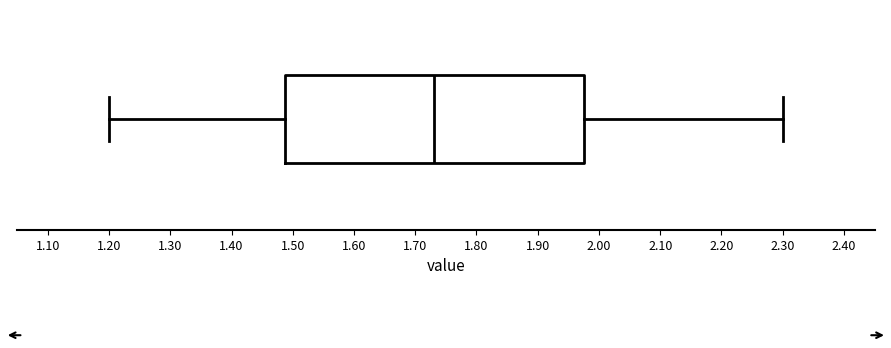

Transcribe this box plot: give where the median line is, the range the box spans, and where the two whiskers end, as read against the x-axis. The values are not printed on the chart, so give them approximately, as read against the axis.

median 1.73, box 1.49 to 1.98, whiskers 1.20 to 2.30